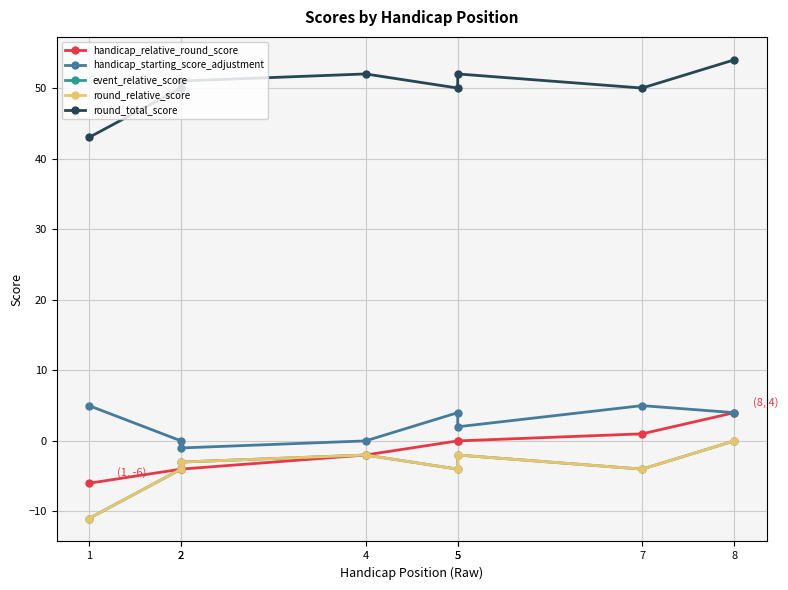

Reading left to right, what are all the values shown in this chart?

handicap_relative_round_score: 1=-6	2=-4	2=-4	4=-2	5=0	5=0	7=1	8=4
handicap_starting_score_adjustment: 1=5	2=0	2=-1	4=0	5=4	5=2	7=5	8=4
event_relative_score: 1=-11	2=-4	2=-3	4=-2	5=-4	5=-2	7=-4	8=0
round_relative_score: 1=-11	2=-4	2=-3	4=-2	5=-4	5=-2	7=-4	8=0
round_total_score: 1=43	2=50	2=51	4=52	5=50	5=52	7=50	8=54